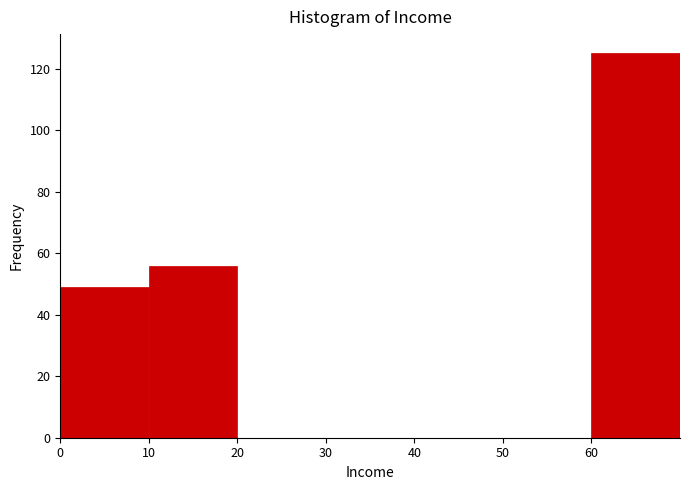

Reading left to right, transcribe this chart: for each bar, give the range it covers on the x-axis and its height. The values are not printed on the chart, so give them approximately, as read against the axis.

0 to 10: 50
10 to 20: 56
20 to 30: 0
30 to 40: 0
40 to 50: 0
50 to 60: 0
60 to 70: 126